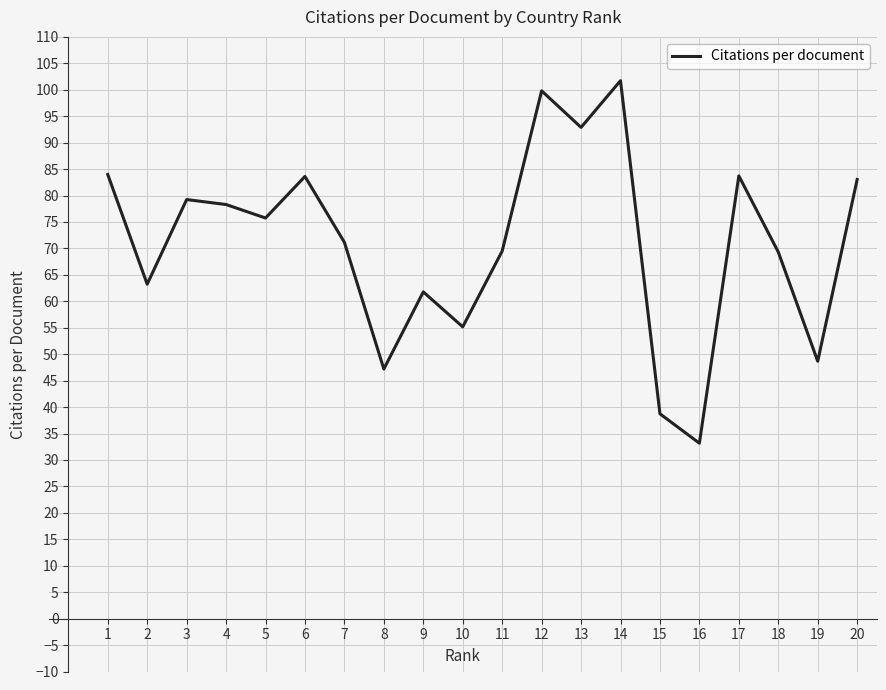

What is the ratio of the value at 7 to the value at 18?

1.0